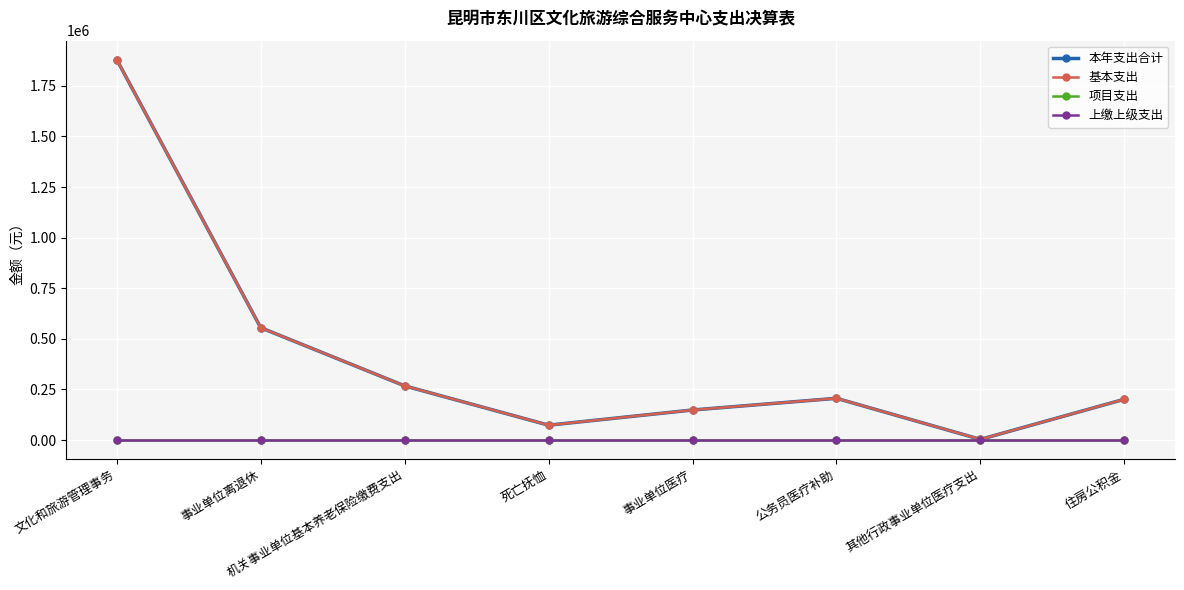

Is this an area chart (filled region under the line)?

No